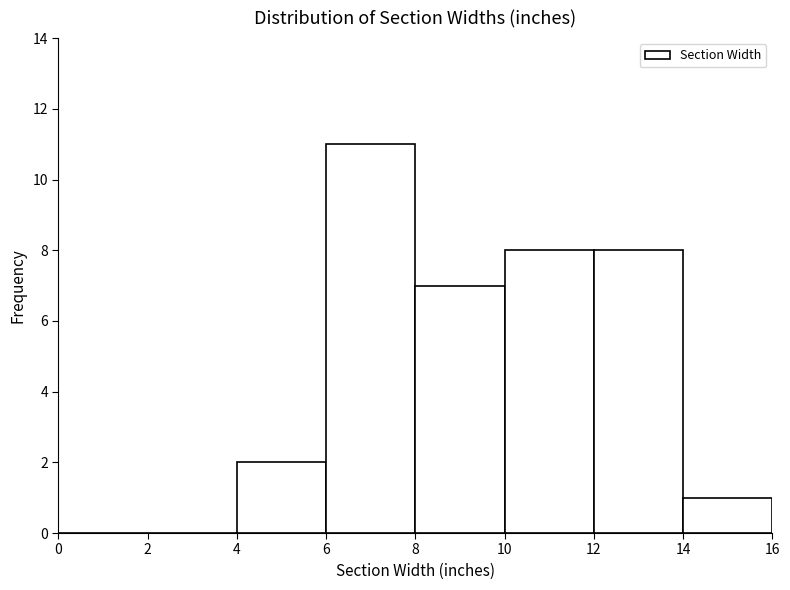

Over which range of the x-axis is the bar tallest?

6 to 8